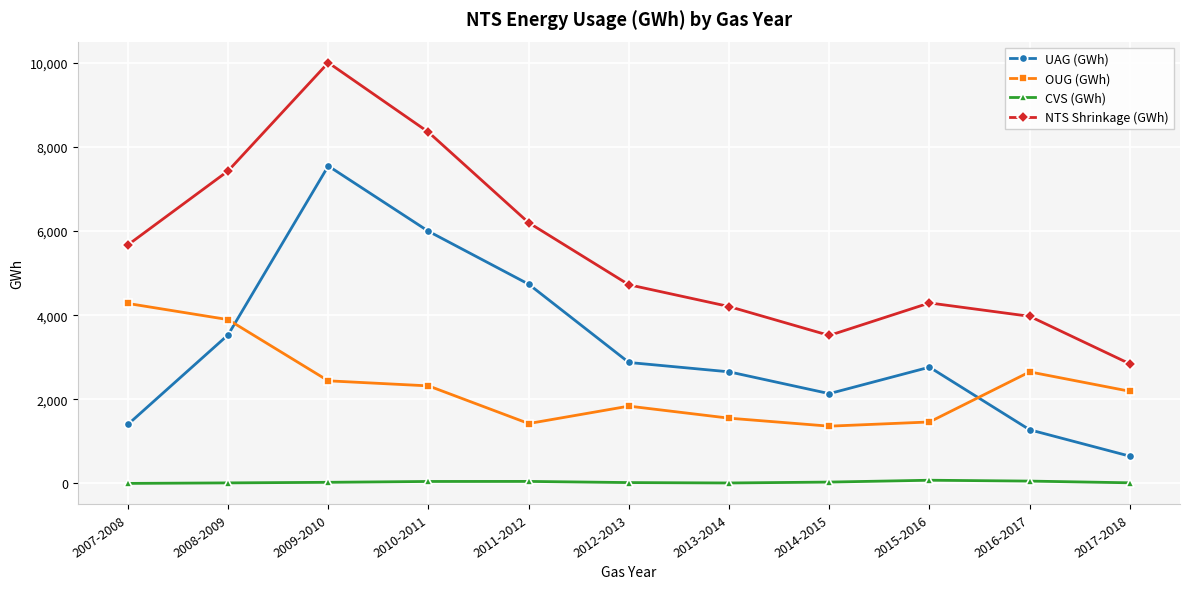

How many data points does each series have?

11